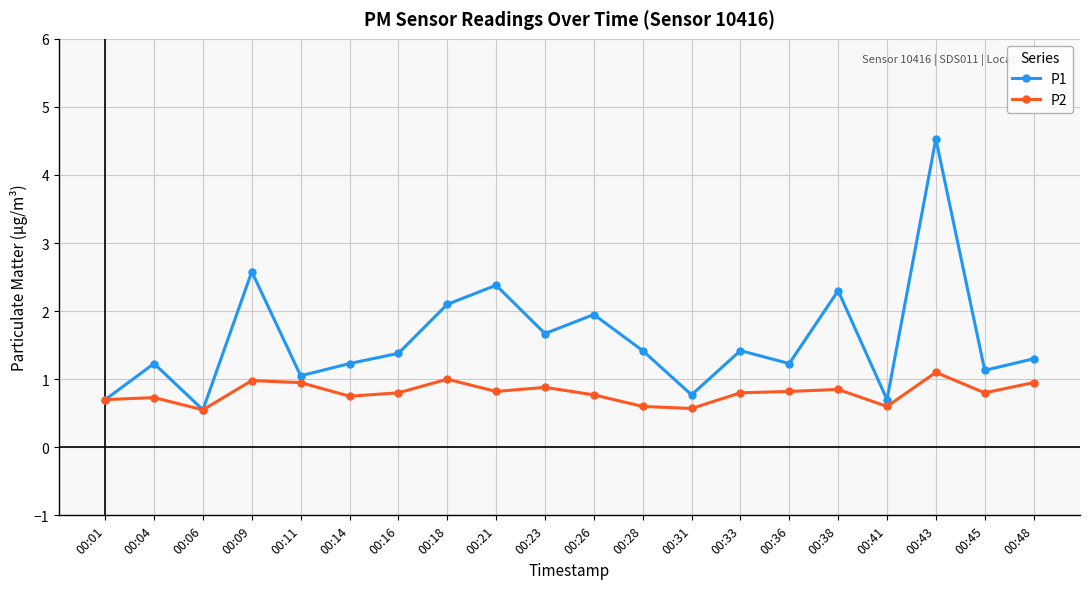

Is it true that P1 equals 1.6 at 00:11?

False